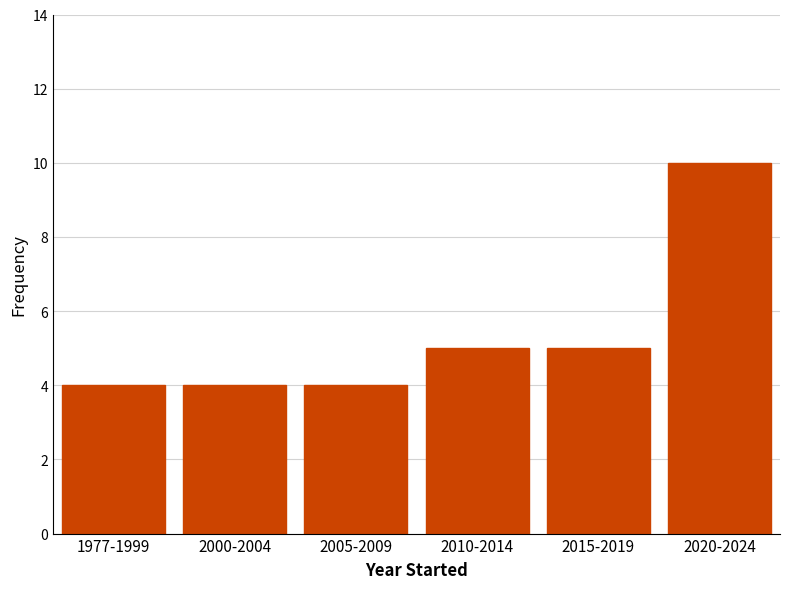

Reading left to right, what are all the values shown in this chart?

1977-1999=4	2000-2004=4	2005-2009=4	2010-2014=5	2015-2019=5	2020-2024=10